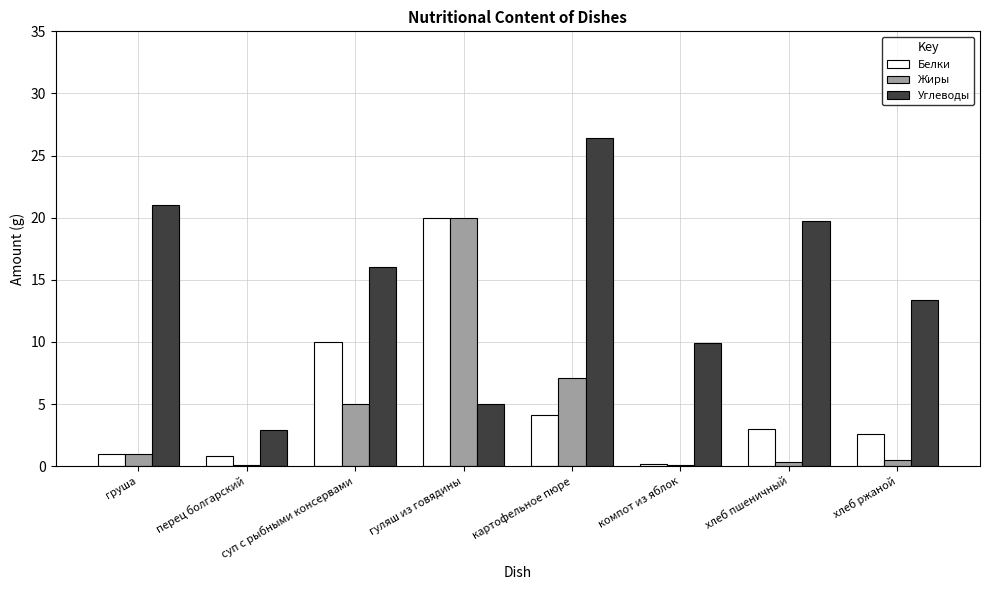

What are all the series names shown in the legend?

Белки, Жиры, Углеводы